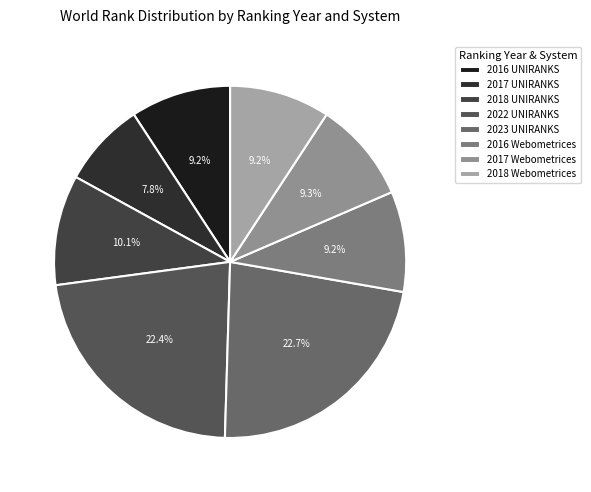

To the nearest percent, what percentage of the pie is 2018 UNIRANKS?

10%